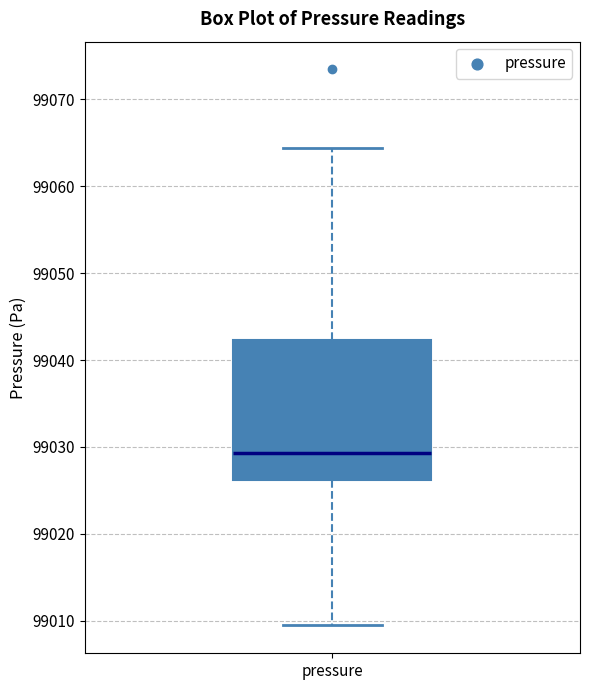

Transcribe this box plot: give where the median line is, the range the box spans, and where the two whiskers end, as read against the y-axis. The values are not printed on the chart, so give them approximately, as read against the axis.

median 99029, box 99026 to 99042, whiskers 99009 to 99064